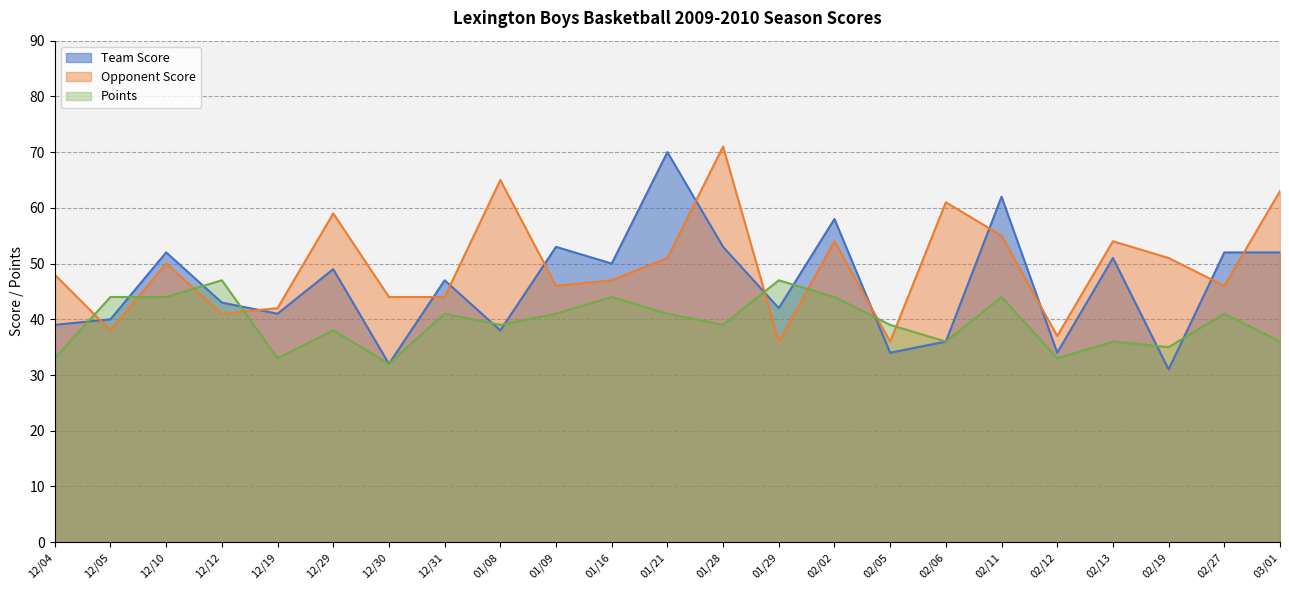

What is the label of the 14th point from the left?

01/29